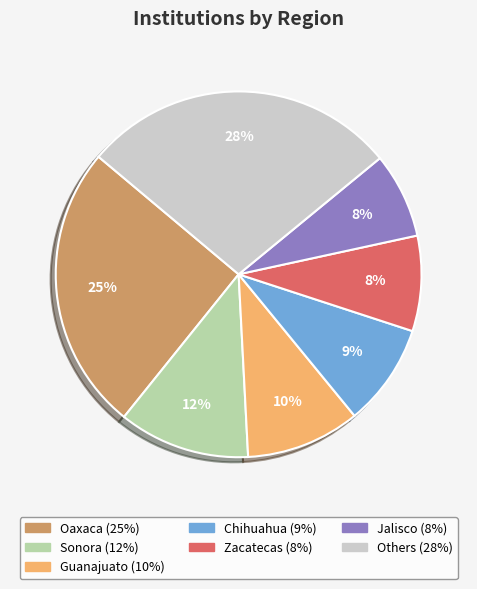

How many slices are in this pie chart?

7